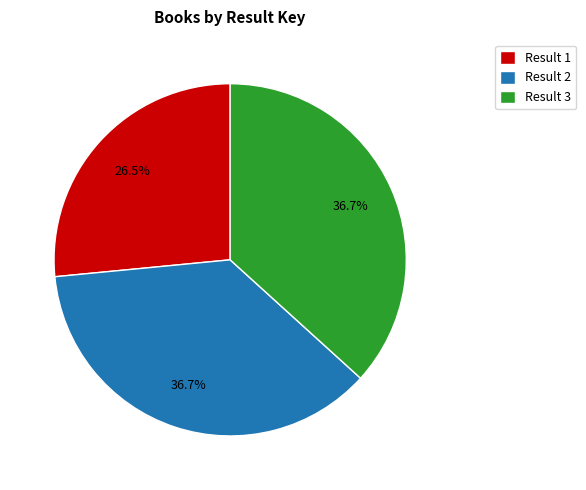

Combined, what portion of the pie is Result 1 and Result 2?

63.3%